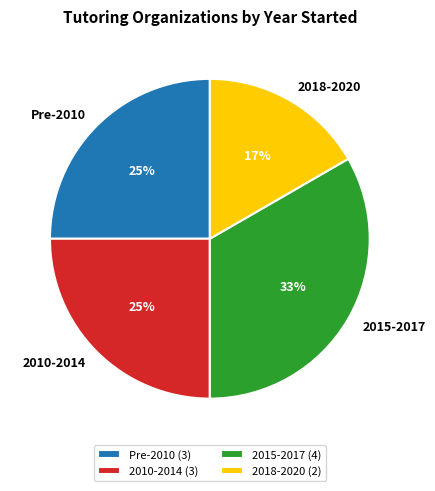

True or false: 2015-2017 (4) accounts for 26% of the total.

False